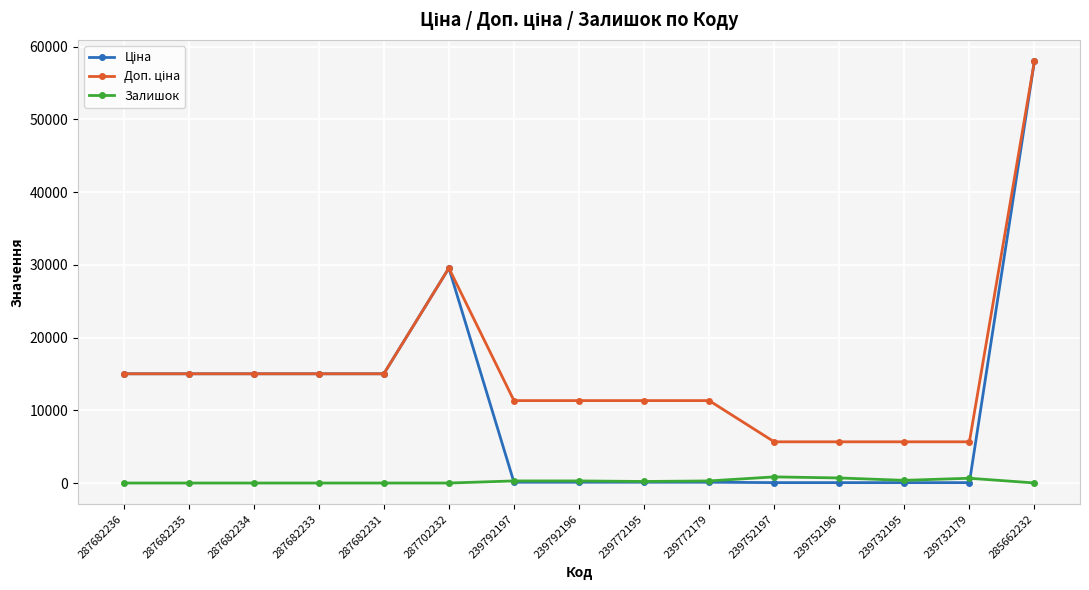

What is the difference between the highest and lowest values at 287682234?

15019.2